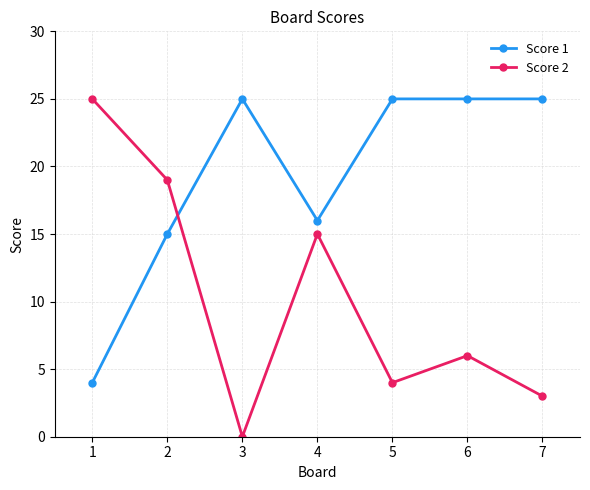

Is the value of Score 2 at 7 greater than the value of Score 1 at 1?

No